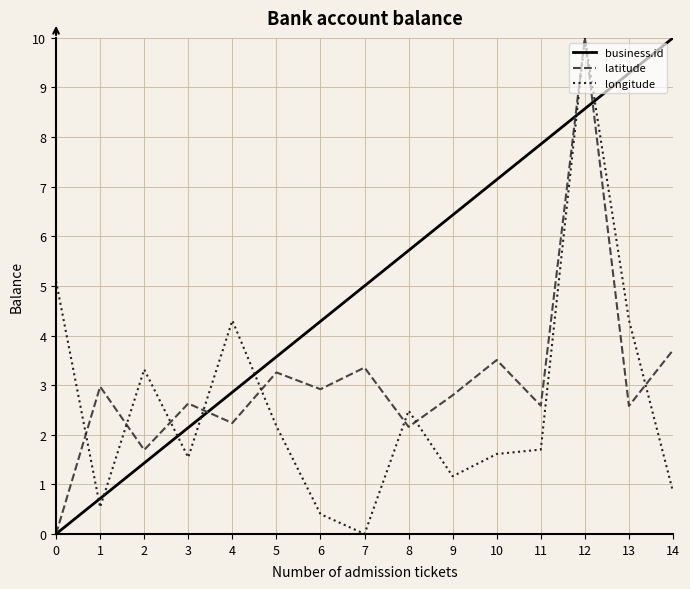

Which series has the largest total across all categories?

business.id